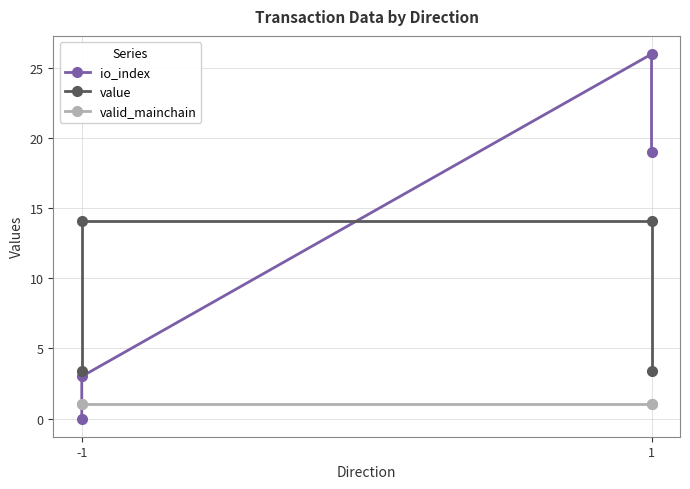

Which category has the highest value in the value series?

-1